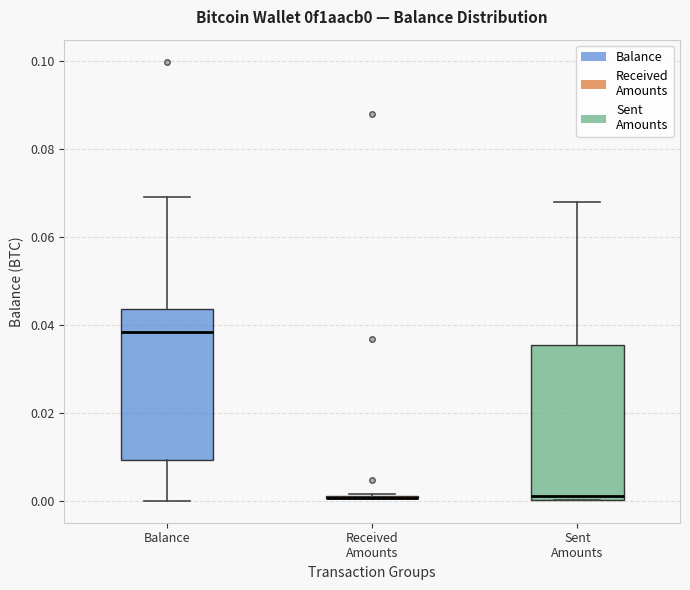

Where is the upper edge of the box for Sent Amounts on the y-axis? The values are not printed on the chart, so give them approximately, as read against the axis.

0.036